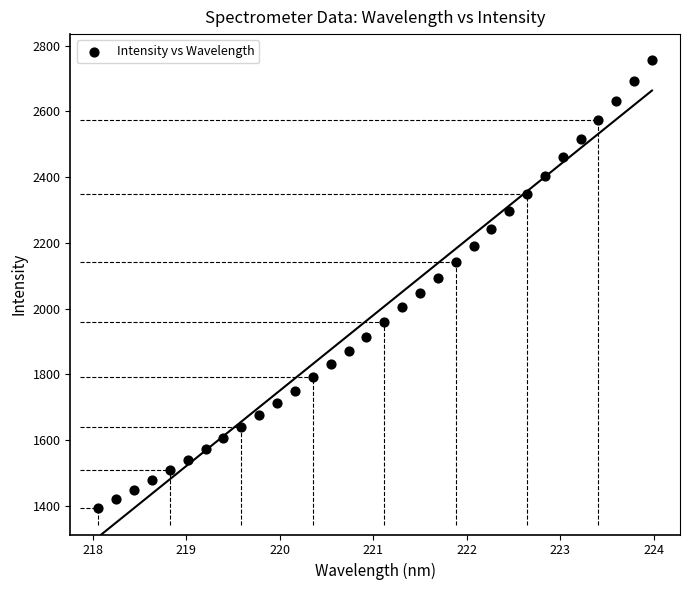

What is the range of X values (max minus min)?

5.9